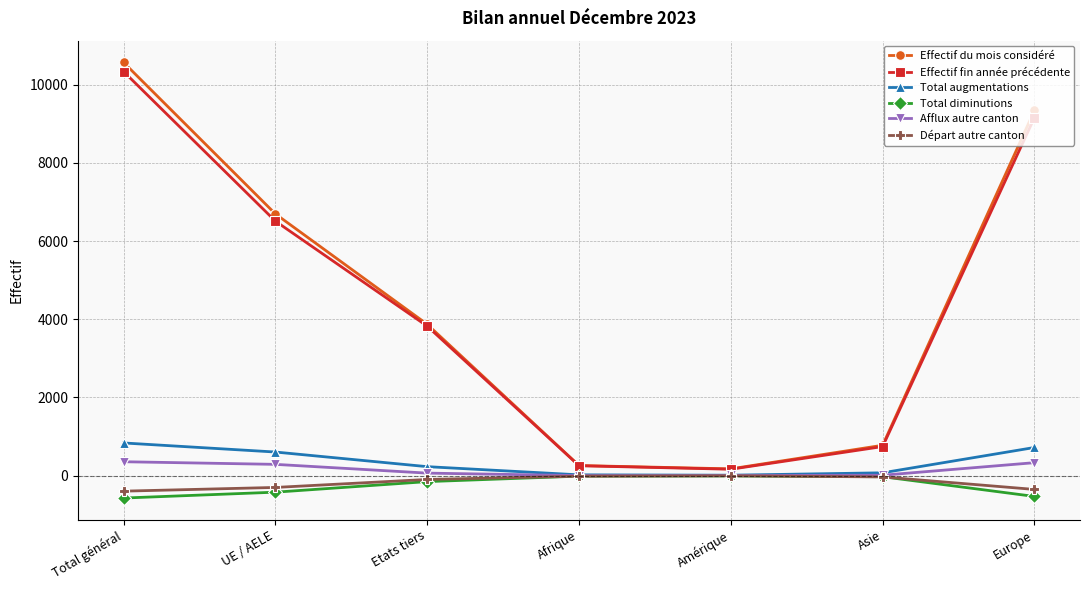

What is the maximum value shown in the chart?

10564